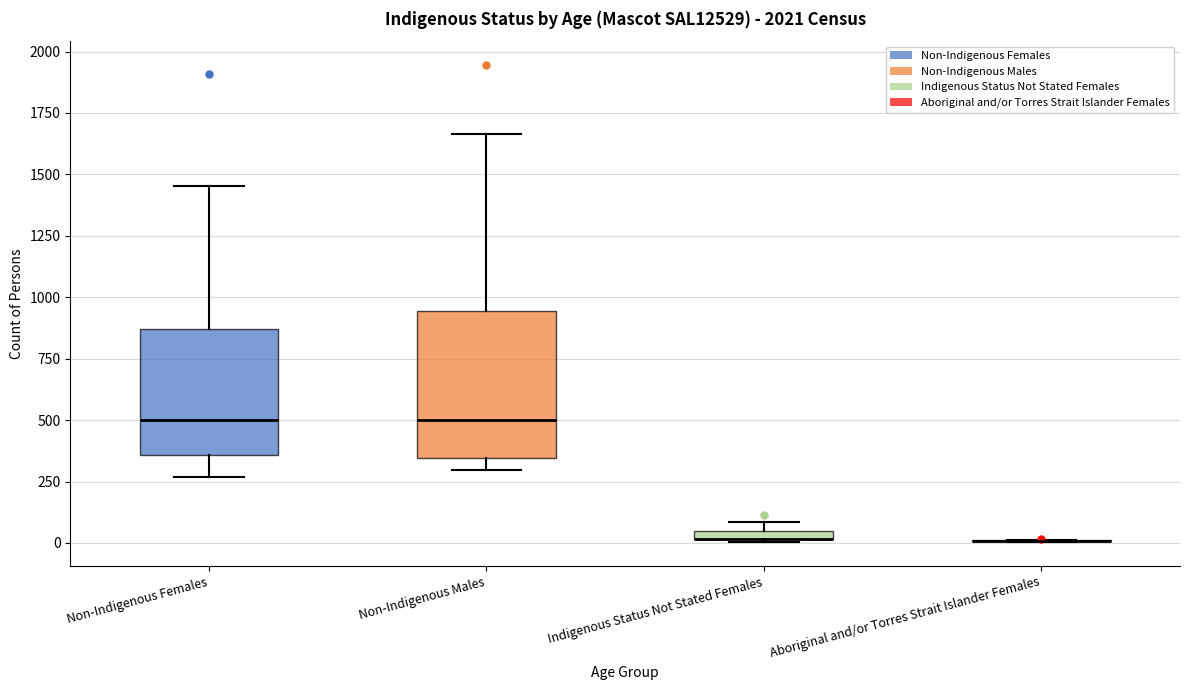

Which box is the tallest, from its lower edge to its upper edge?

Non-Indigenous Males